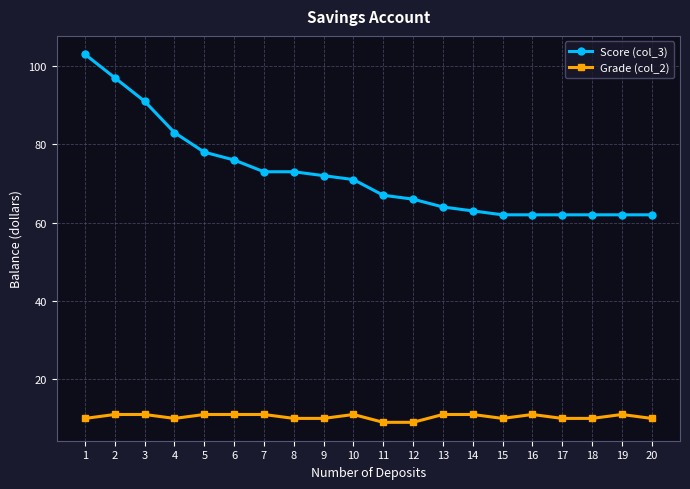

True or false: Grade (col_2) and Score (col_3) intersect in this chart.

False